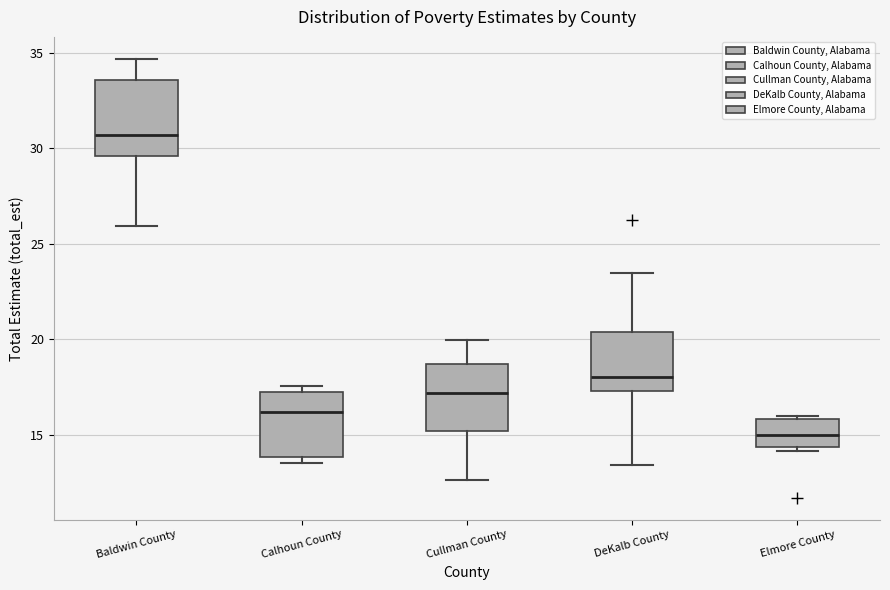

Reading left to right, transcribe this box plot: for each box, give where its median line is, the range the box spans, and where its two whiskers end, as read against the y-axis. The values are not printed on the chart, so give them approximately, as read against the axis.

Baldwin County: median 30.5, box 29.5 to 33.5, whiskers 26.0 to 34.5
Calhoun County: median 16.0, box 14.0 to 17.5, whiskers 13.5 to 17.5 (just above the box's upper edge)
Cullman County: median 17.0, box 15.0 to 18.5, whiskers 12.5 to 20.0
DeKalb County: median 18.0, box 17.5 to 20.5, whiskers 13.5 to 23.5
Elmore County: median 15.0, box 14.5 to 16.0, whiskers 14.0 to 16.0 (just above the box's upper edge)